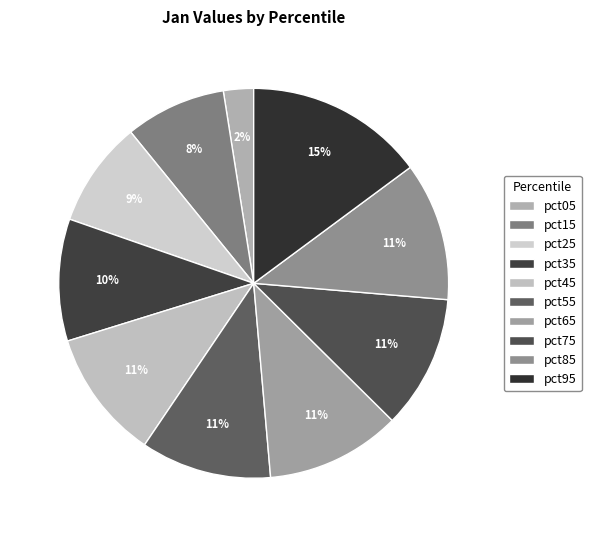

What percentage is the pct65 slice, to the nearest percent?

11%